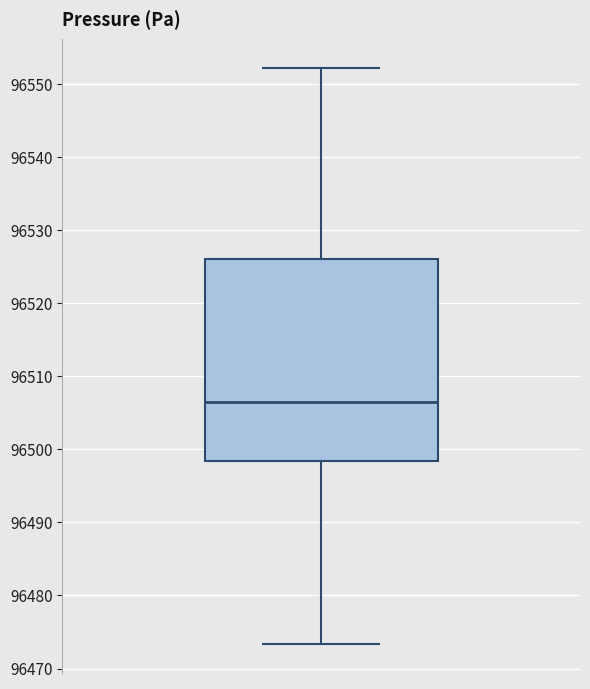

Read this box plot against the y-axis: the position of the median line, the range covered by the box, and the ends of both whiskers. The values are not printed on the chart, so give them approximately, as read against the axis.

median 96506, box 96498 to 96526, whiskers 96473 to 96552